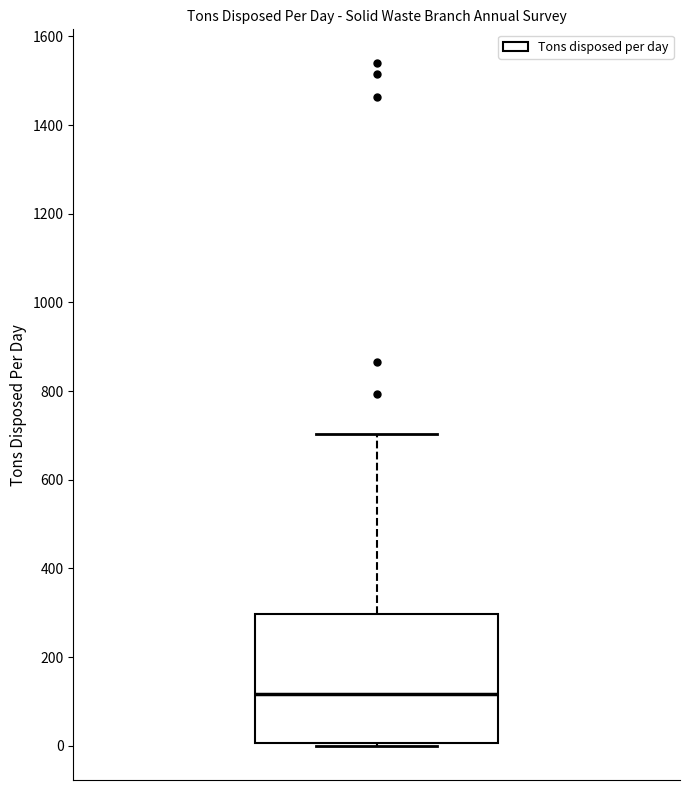

Transcribe this box plot: give where the median line is, the range the box spans, and where the two whiskers end, as read against the y-axis. The values are not printed on the chart, so give them approximately, as read against the axis.

median 120, box 0 to 300, whiskers 0 (just below the box's lower edge) to 700